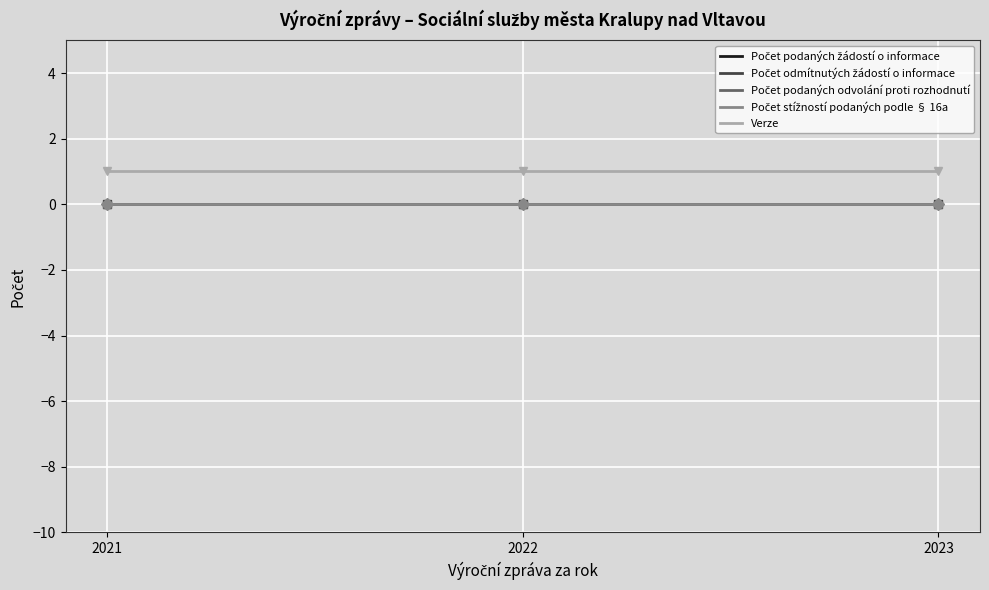

How many series are shown in this chart?

5